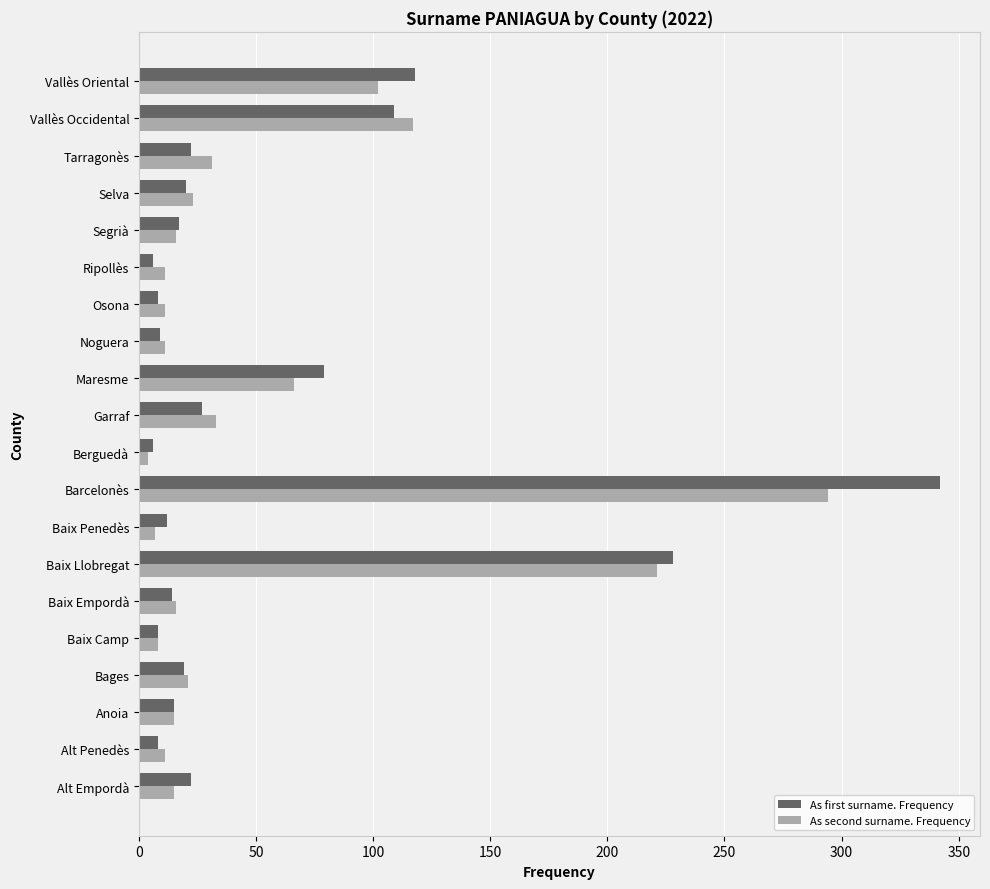

What is the difference between the maximum and second lowest values in the As second surname. Frequency series?

287